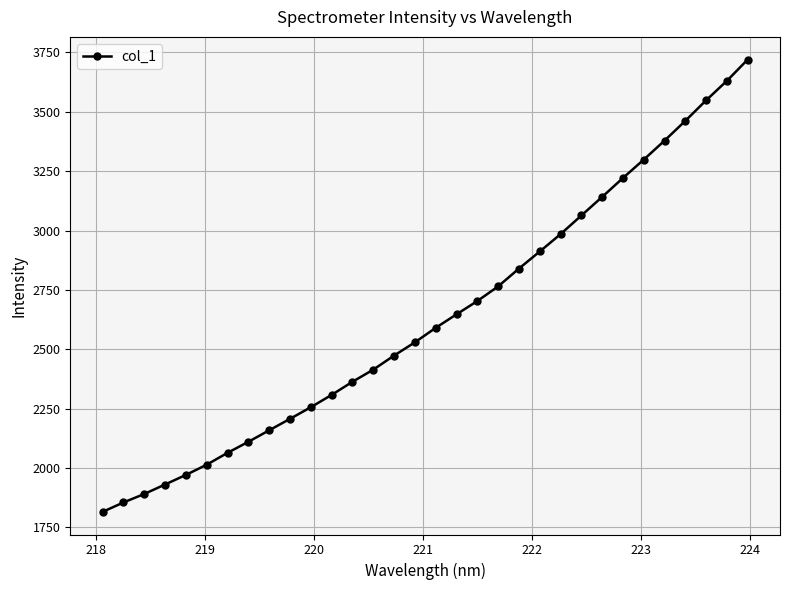

What is the average value?

2633.5